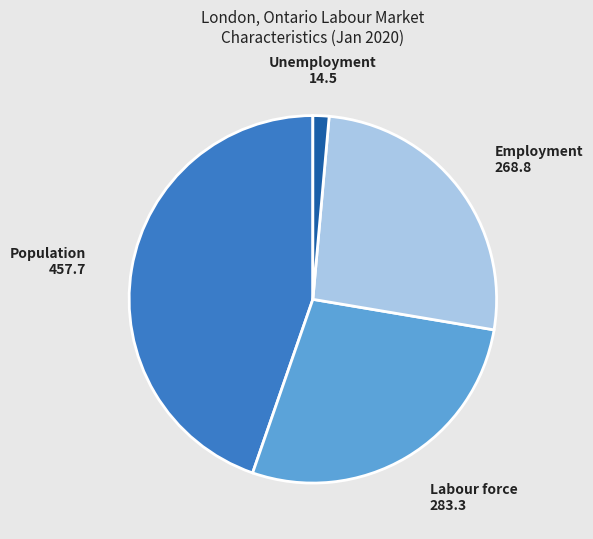

Which slice is the largest?

Population